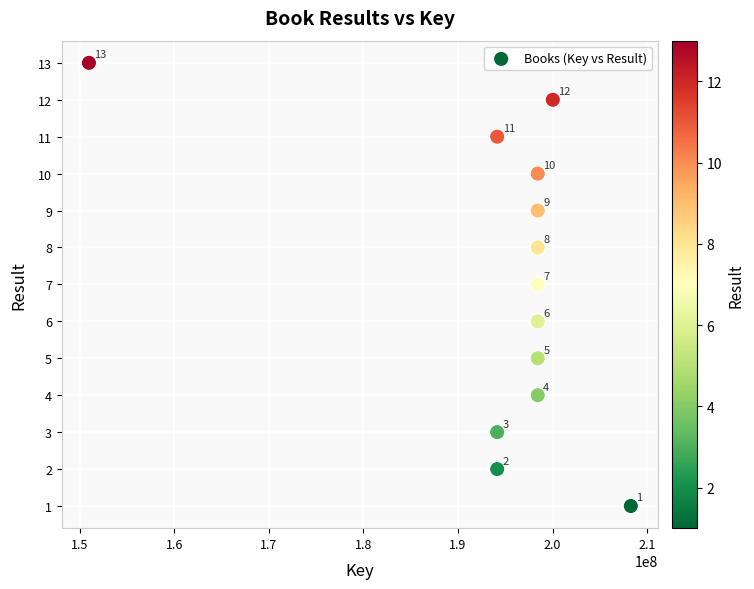

What Y value in the scatter plot is closest to 7?

7